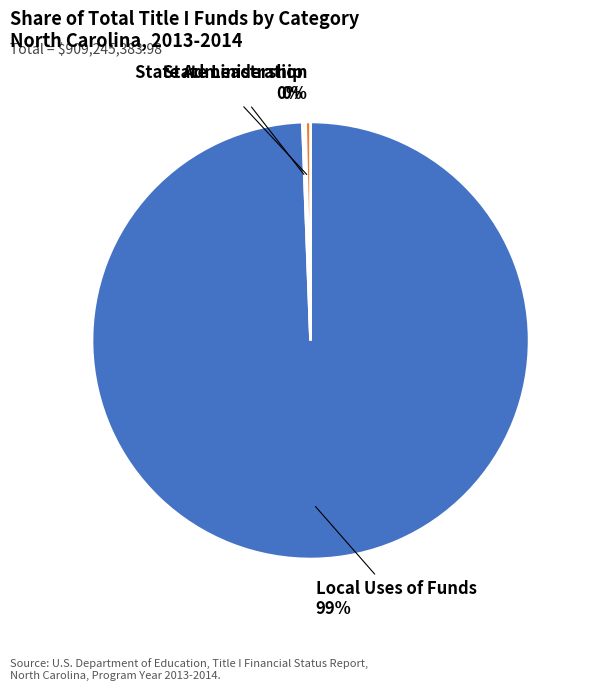

To the nearest percent, what is the average slice percentage?

33%